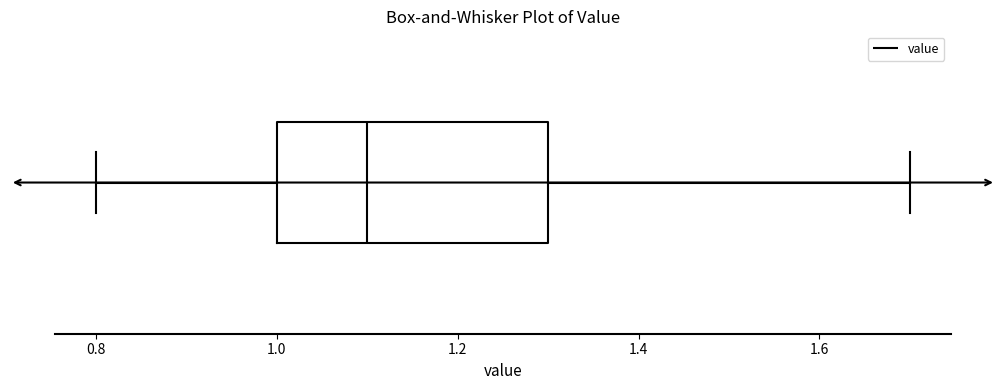

Read this box plot against the x-axis: the position of the median line, the range covered by the box, and the ends of both whiskers. The values are not printed on the chart, so give them approximately, as read against the axis.

median 1.1, box 1.0 to 1.3, whiskers 0.8 to 1.7